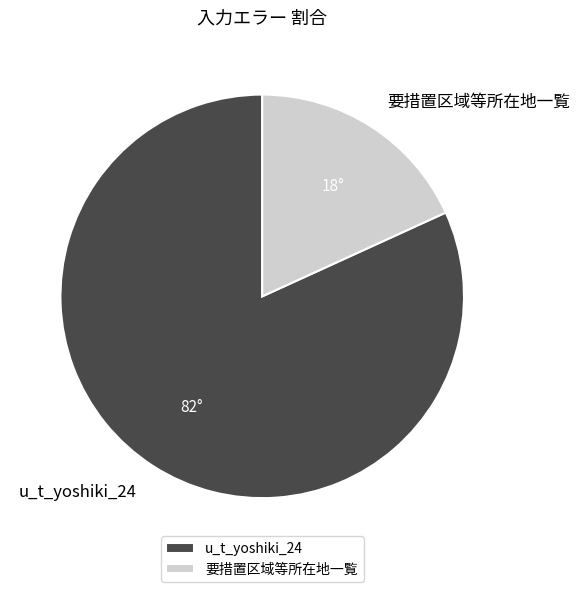

Between u_t_yoshiki_24 and 要措置区域等所在地一覧, which is larger?

u_t_yoshiki_24